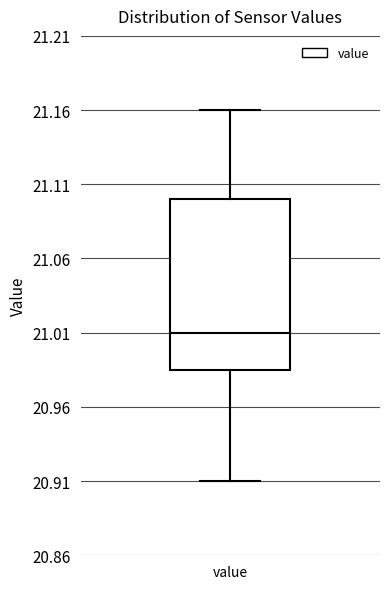

Read this box plot against the y-axis: the position of the median line, the range covered by the box, and the ends of both whiskers. The values are not printed on the chart, so give them approximately, as read against the axis.

median 21.010, box 20.985 to 21.100, whiskers 20.910 to 21.160